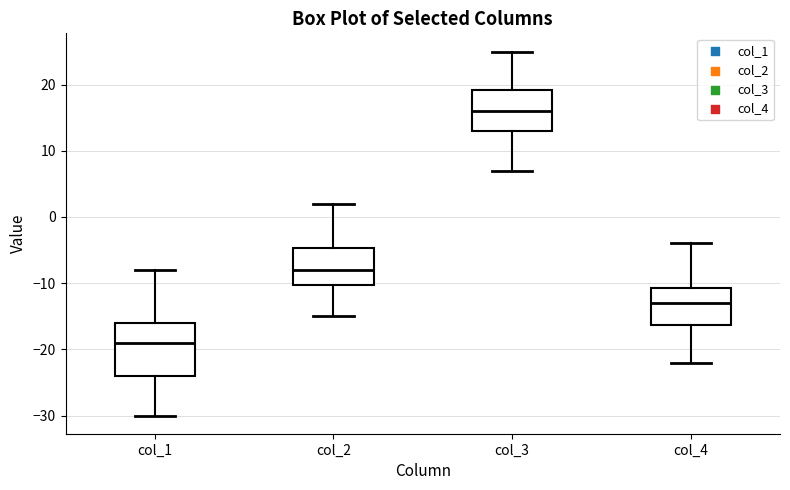

Which box's median line is the lowest?

col_1